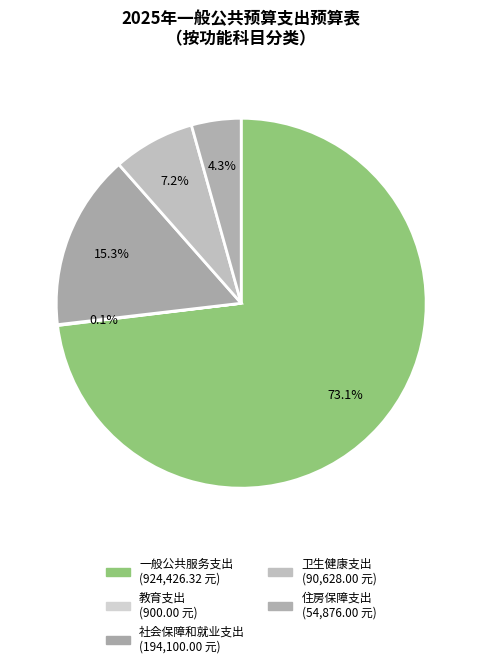

Does any single category account for the majority?

Yes